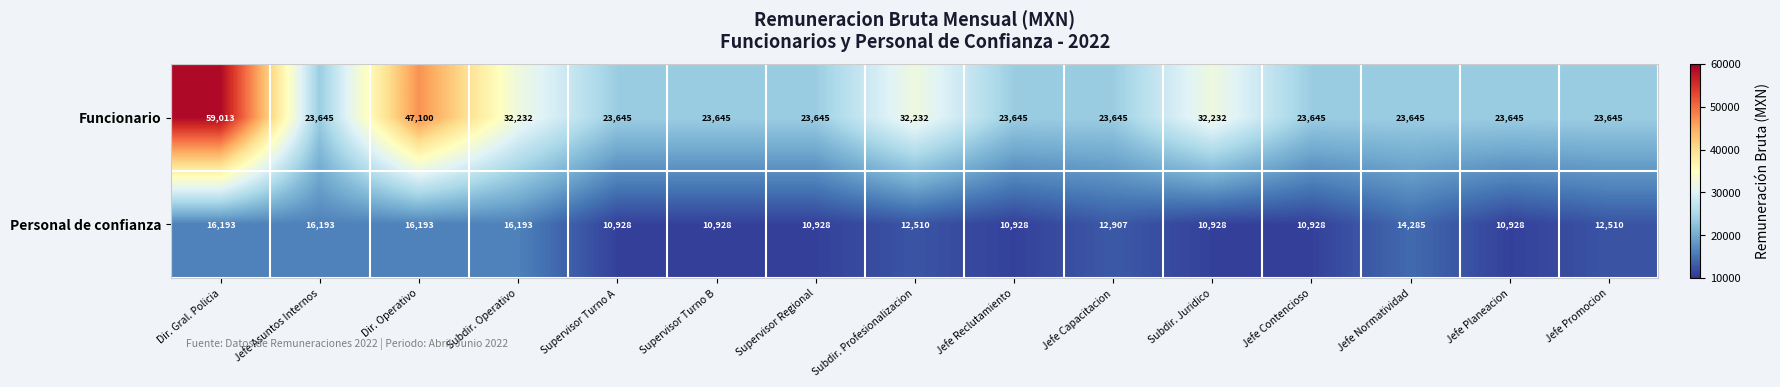

Reading left to right, what are all the values shown in this chart?

Funcionario: 59013	23645	47100	32232	23645	23645	23645	32232	23645	23645	32232	23645	23645	23645	23645
Personal de confianza: 16193	16193	16193	16193	10928	10928	10928	12510	10928	12907	10928	10928	14285	10928	12510